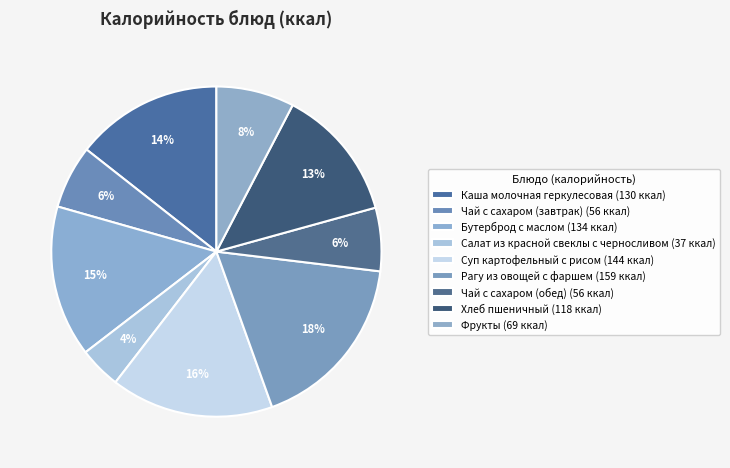

How many segments does this pie chart have?

9